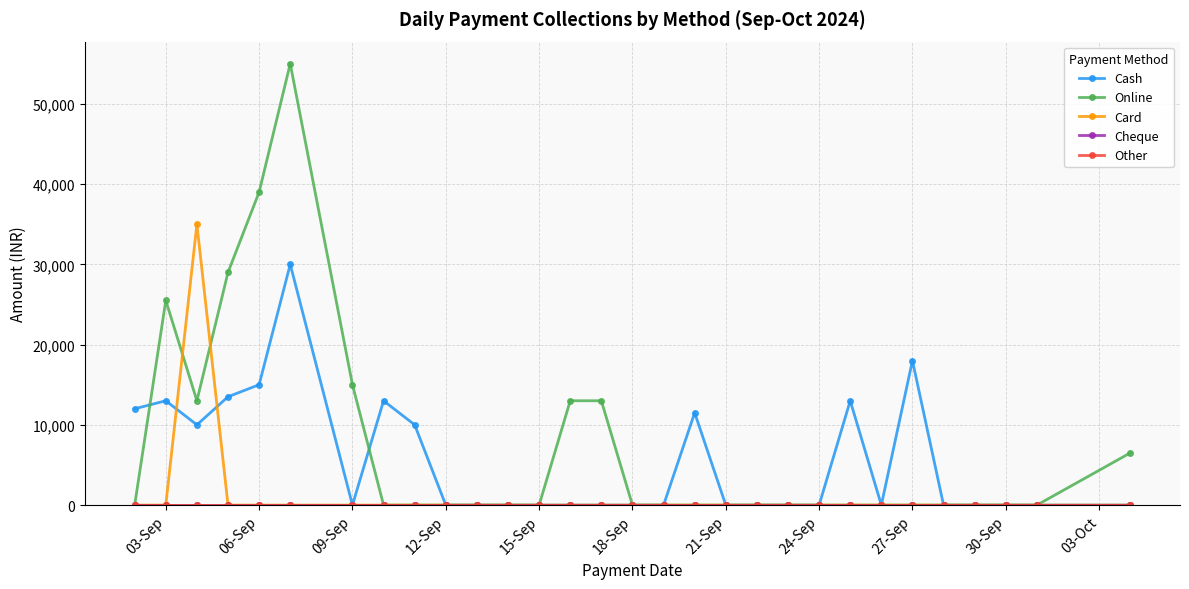

Is this an area chart (filled region under the line)?

No